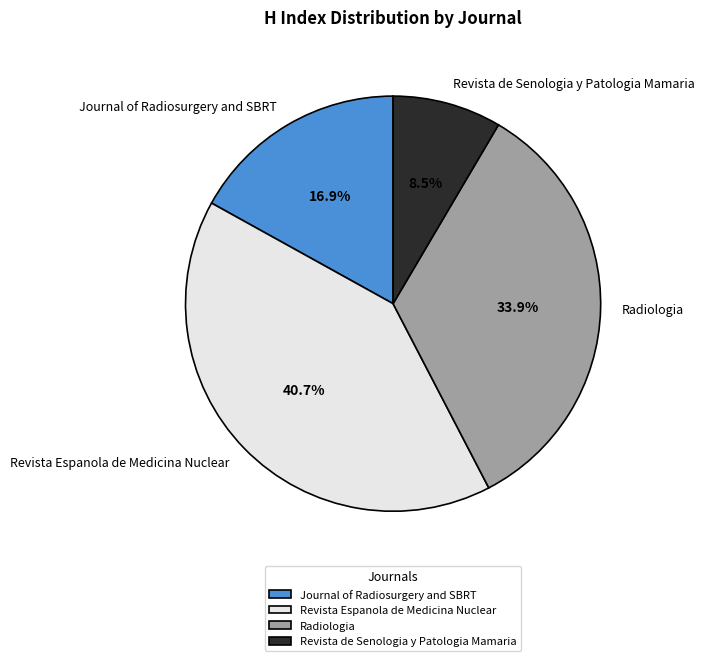

Is there any slice that represents more than half of the pie?

No